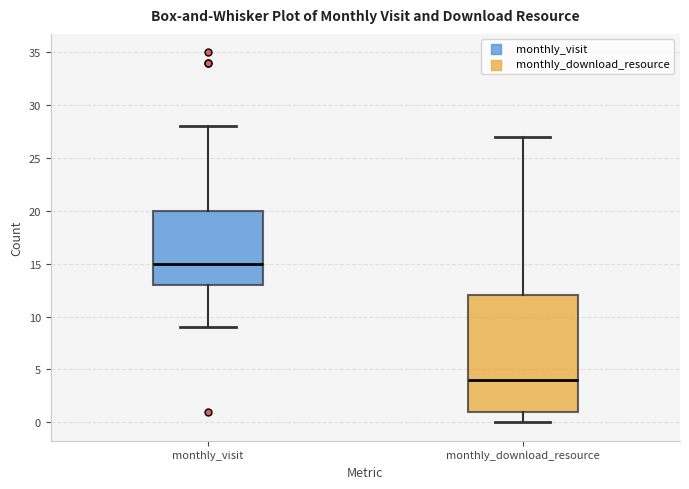

Which box's median line is the highest?

monthly_visit